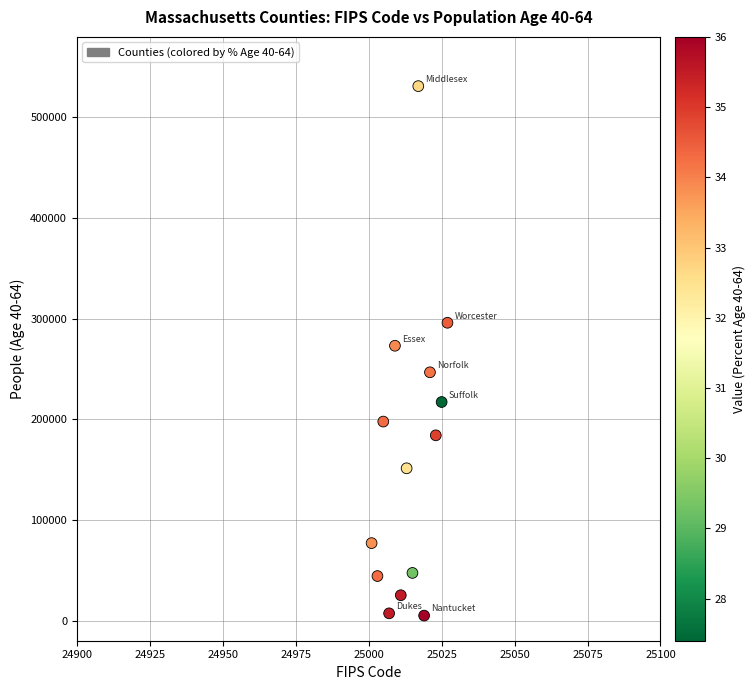

What is the range of X values (max minus min)?

26